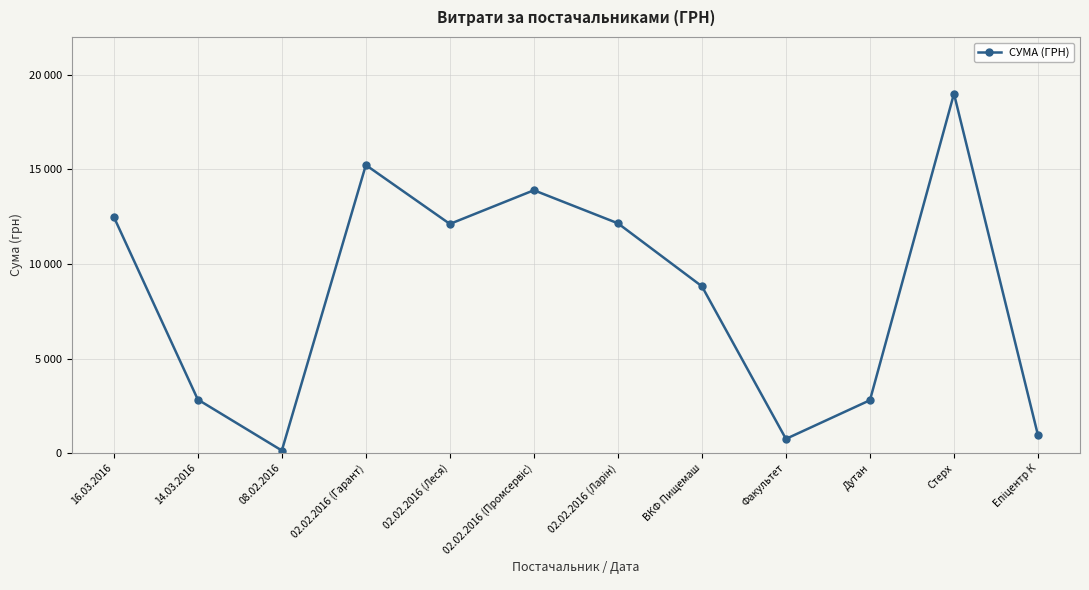

Where is the first local maximum?

02.02.2016 (Гарант)